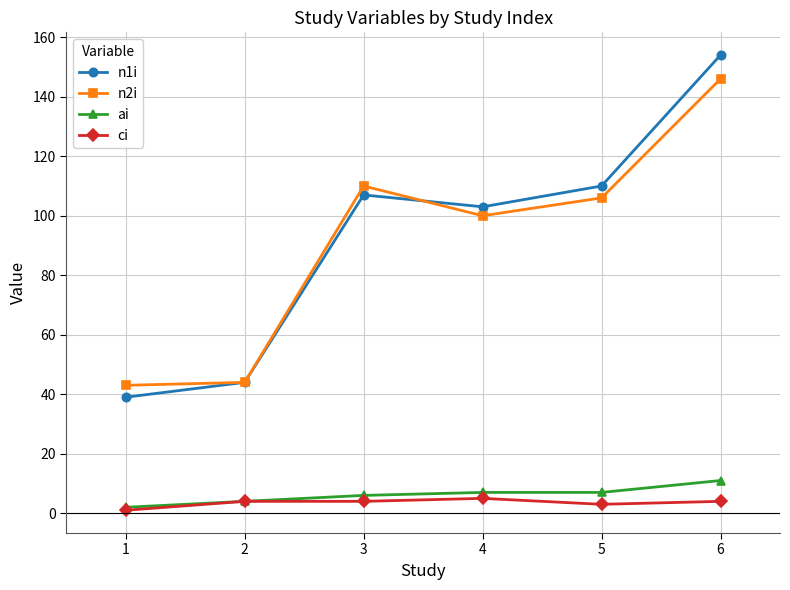

True or false: n1i and ci intersect in this chart.

False